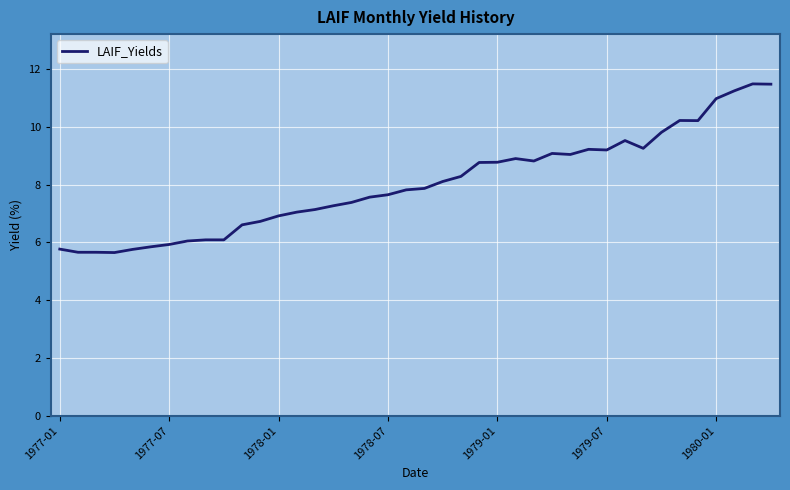

What is the difference between the maximum and minimum values?

5.8